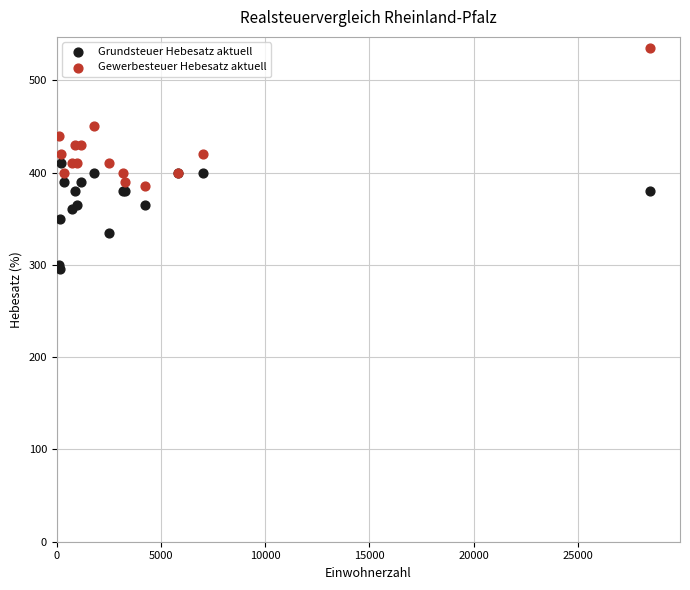

Which series reaches the minimum Y coordinate?

Grundsteuer Hebesatz aktuell